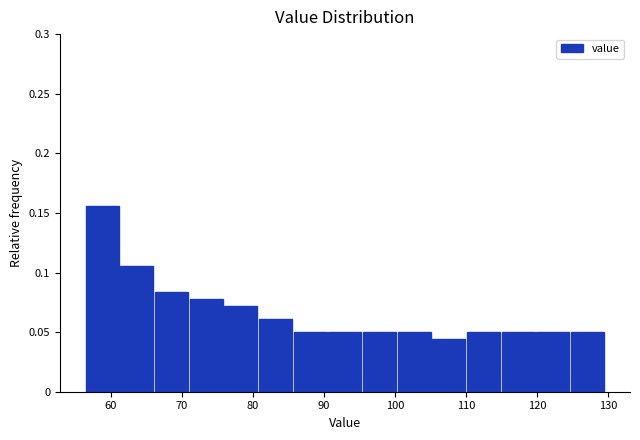

Reading left to right, list every bar in this chart as the range it spans on the x-axis followed by its height. Neither the bar edges nor the heights are printed on the chart, so give them approximately, as read against the axes.

56 to 61: 0.155
61 to 66: 0.105
66 to 71: 0.085
71 to 76: 0.080
76 to 81: 0.070
81 to 86: 0.060
86 to 91: 0.050
91 to 96: 0.050
96 to 100: 0.050
100 to 105: 0.050
105 to 110: 0.045
110 to 115: 0.050
115 to 120: 0.050
120 to 125: 0.050
125 to 130: 0.050